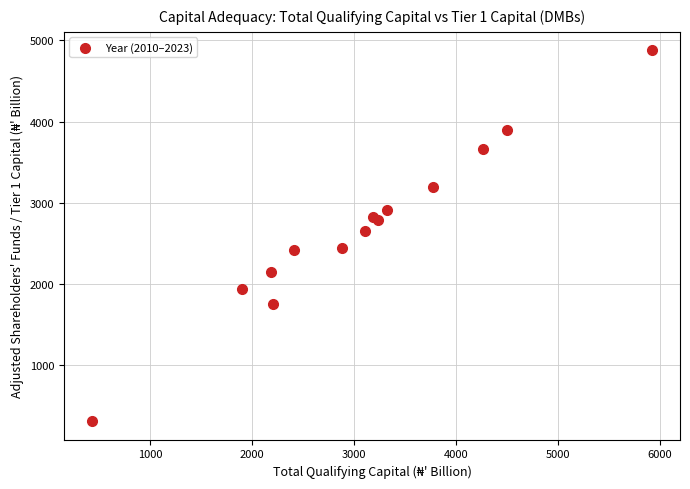

What Y value in the scatter plot is closest to 2593?

2649.9